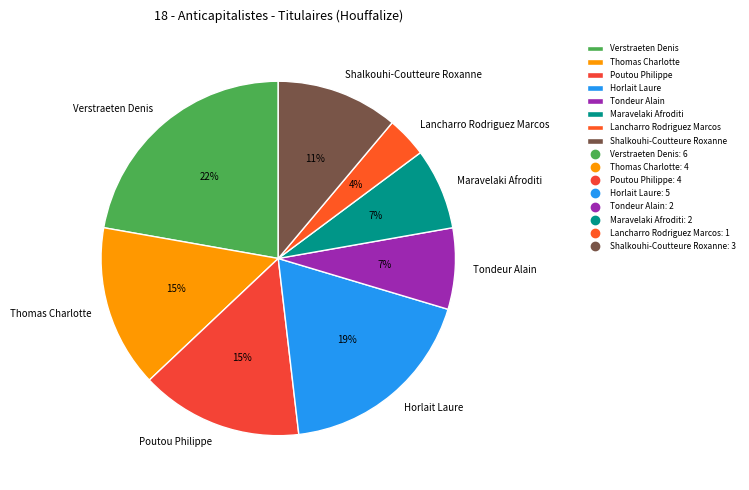

How many segments does this pie chart have?

8